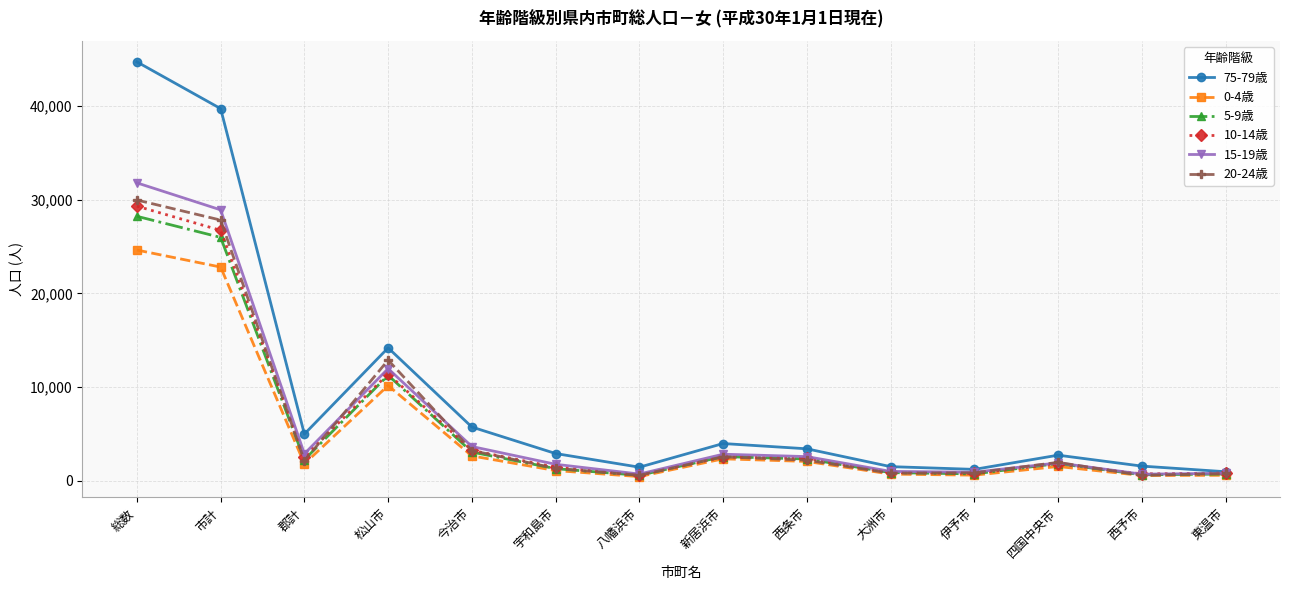

True or false: 75-79歳 has a value of 1222 at 伊予市.

True